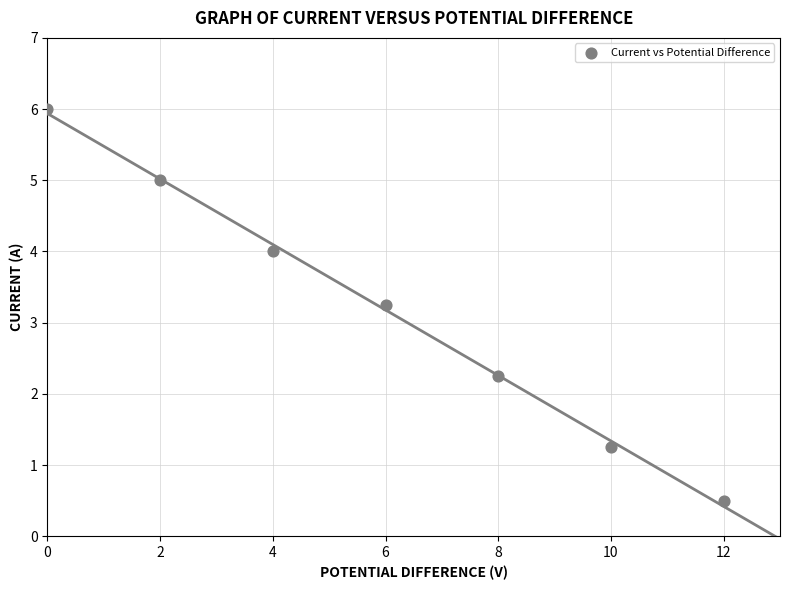

What is the average X value?

6.0